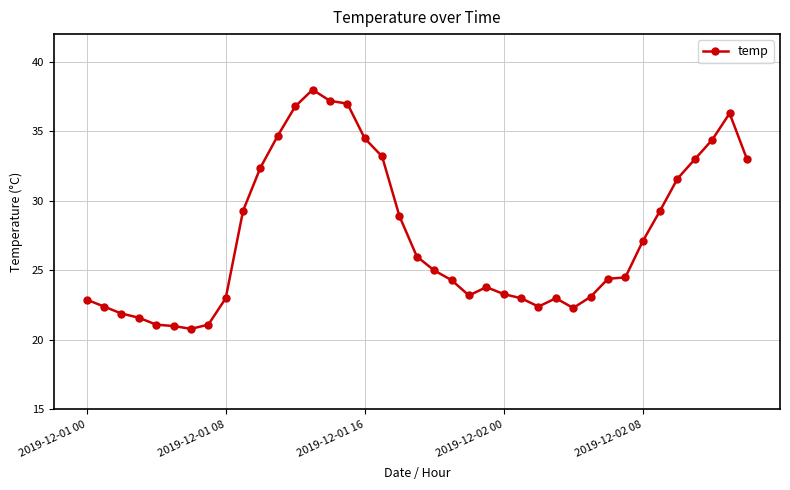

Is this an area chart (filled region under the line)?

No